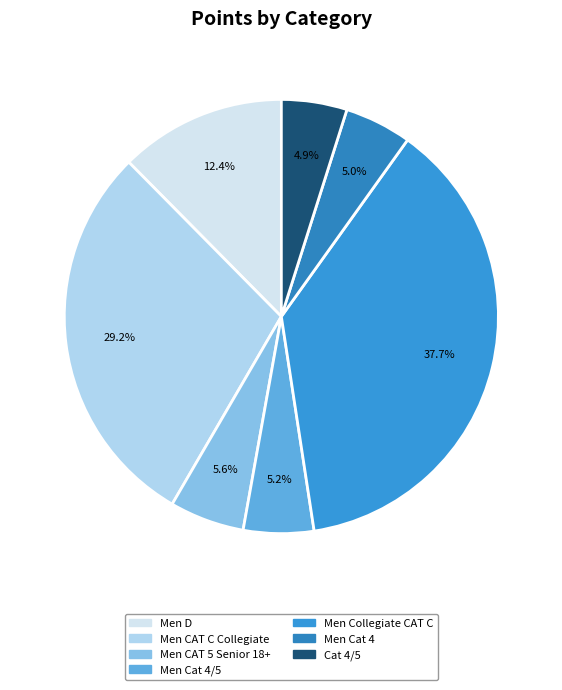

Count the number of slices in the pie.

7